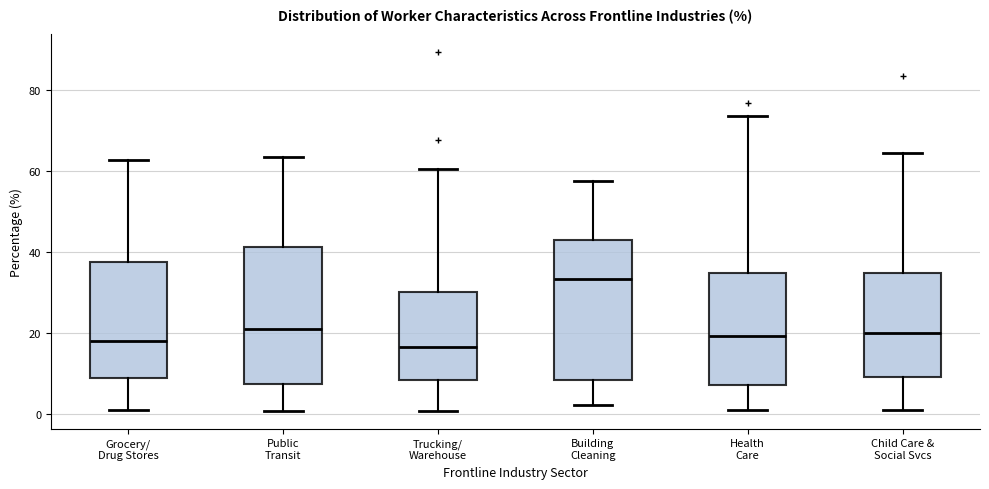

Reading left to right, transcribe this box plot: for each box, give where its median line is, the range the box spans, and where its two whiskers end, as read against the y-axis. The values are not printed on the chart, so give them approximately, as read against the axis.

Grocery/ Drug Stores: median 18, box 8 to 38, whiskers 0 to 62
Public Transit: median 20, box 8 to 42, whiskers 0 to 64
Trucking/ Warehouse: median 16, box 8 to 30, whiskers 0 to 60
Building Cleaning: median 34, box 8 to 42, whiskers 2 to 58
Health Care: median 20, box 6 to 34, whiskers 0 to 74
Child Care & Social Svcs: median 20, box 10 to 34, whiskers 0 to 64